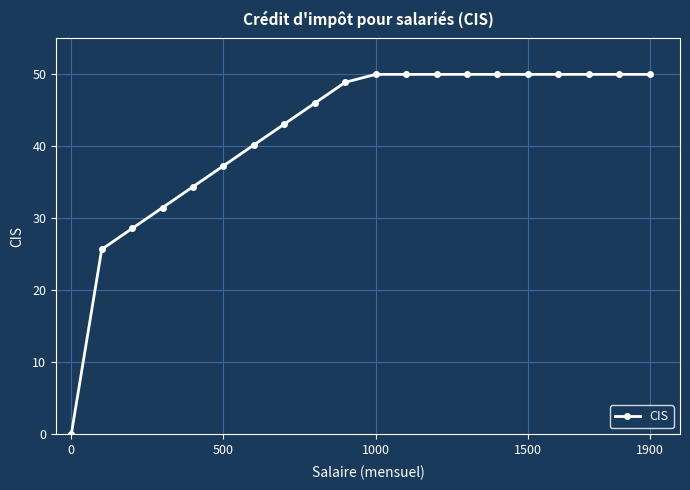

What is the value of the 18th point from the left?

50.0